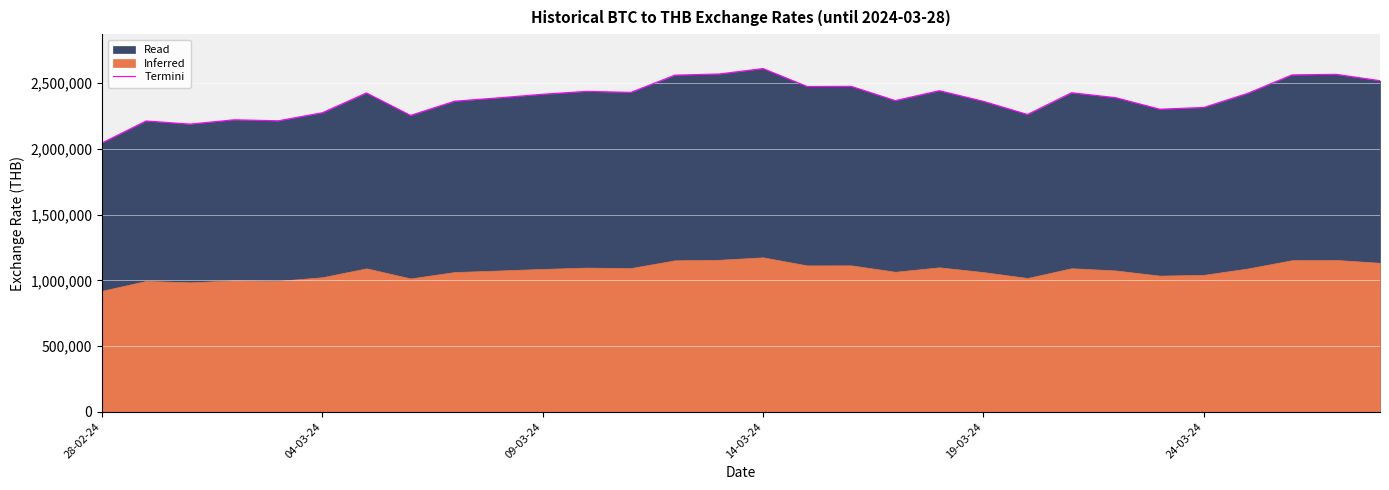

What is the smallest value displayed?

2046200